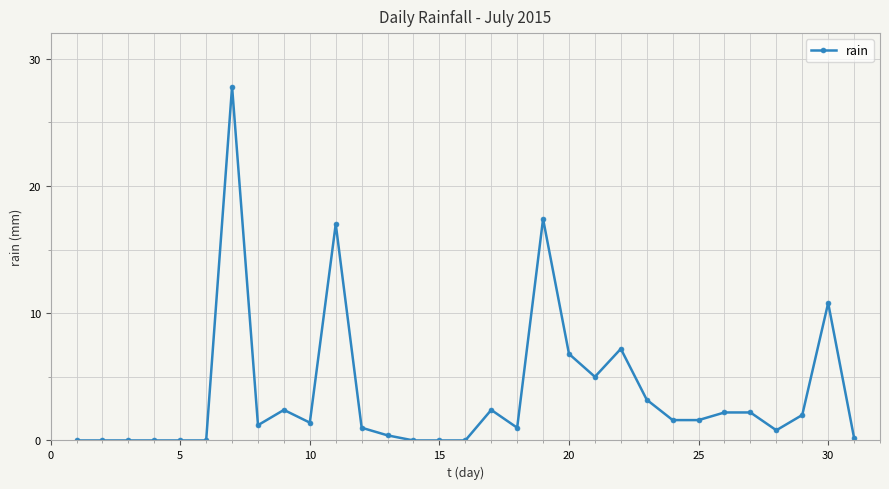

Reading left to right, what are all the values shown in this chart?

0.0	0.0	0.0	0.0	0.0	0.0	27.8	1.2	2.4	1.4	17.0	1.0	0.4	0.0	0.0	0.0	2.4	1.0	17.4	6.8	5.0	7.2	3.2	1.6	1.6	2.2	2.2	0.8	2.0	10.8	0.2